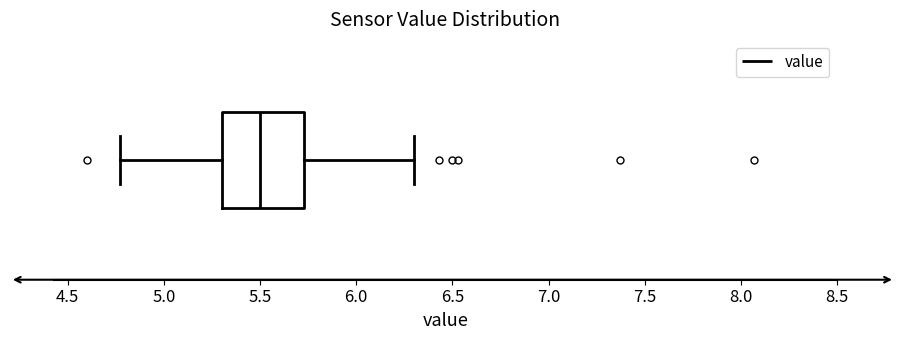

Transcribe this box plot: give where the median line is, the range the box spans, and where the two whiskers end, as read against the x-axis. The values are not printed on the chart, so give them approximately, as read against the axis.

median 5.50, box 5.30 to 5.75, whiskers 4.75 to 6.30